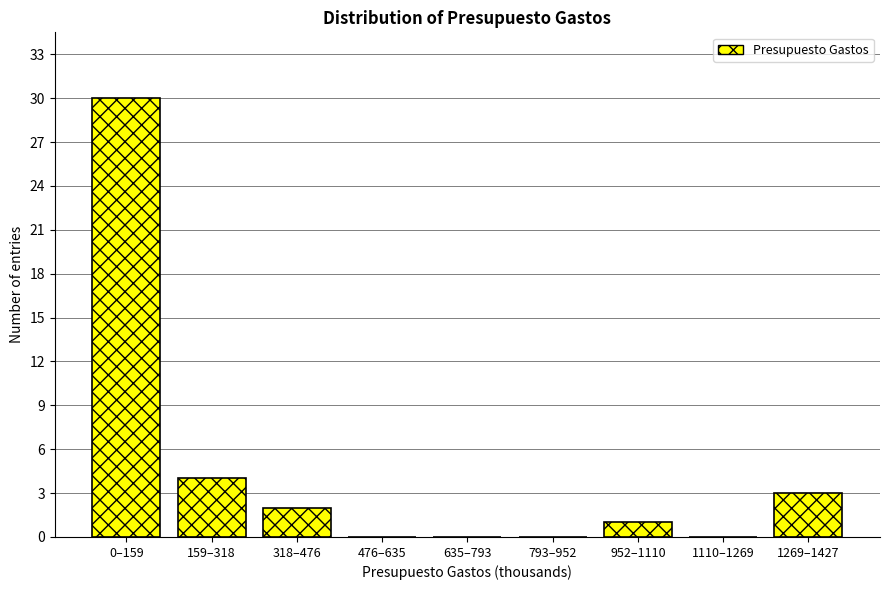

Reading left to right, transcribe all the data shown in this chart.

0–159=30	159–318=4	318–476=2	476–635=0	635–793=0	793–952=0	952–1110=1	1110–1269=0	1269–1427=3